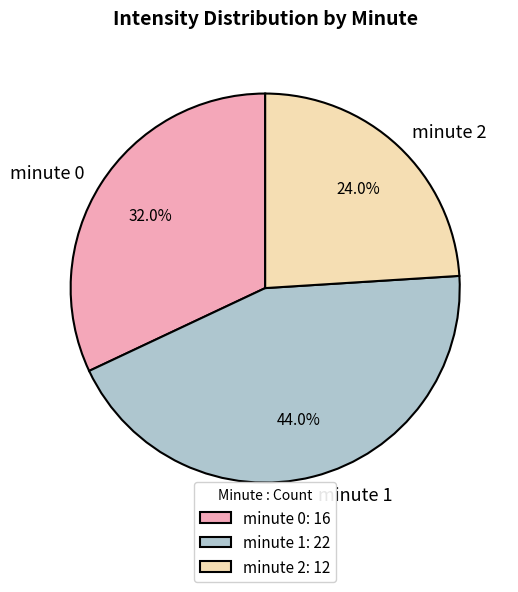

What percentage is the minute 1 slice, to the nearest percent?

44%